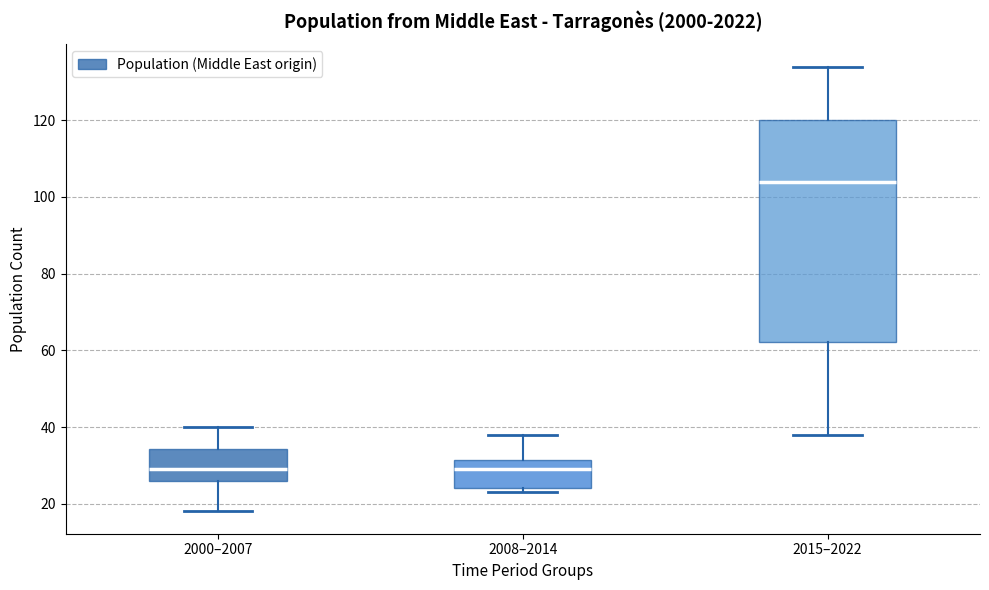

Reading left to right, read every box against the y-axis: the position of its median line, the range the box covers, and the ends of its whiskers. The values are not printed on the chart, so give them approximately, as read against the axis.

2000–2007: median 30, box 26 to 34, whiskers 18 to 40
2008–2014: median 30, box 24 to 32, whiskers 24 (just below the box's lower edge) to 38
2015–2022: median 104, box 62 to 120, whiskers 38 to 134